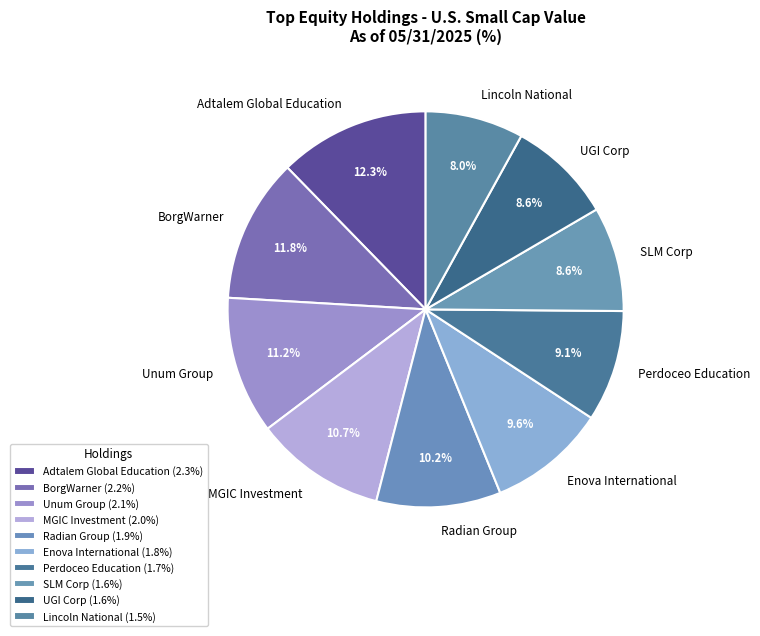

To the nearest percent, what is the combined percentage of MGIC Investment and Enova International?

20%